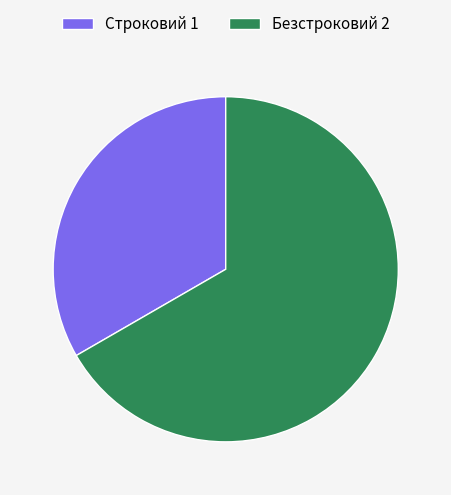

Is it true that Безстроковий is 67% of the pie?

True